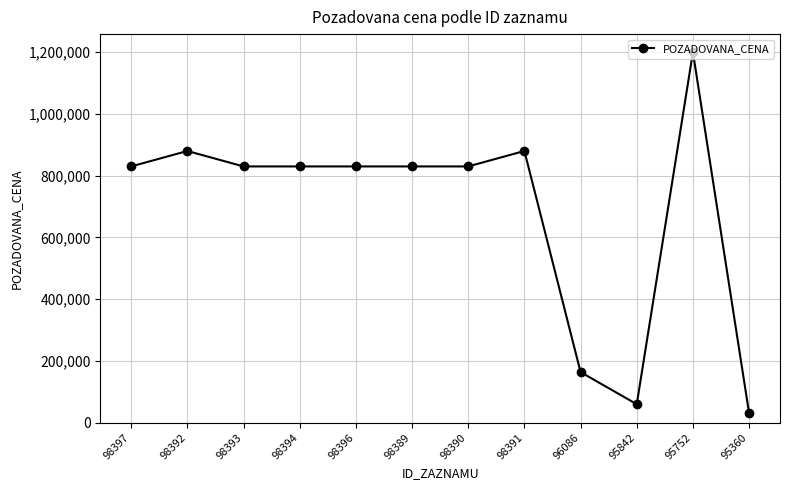

What value does the data have at 98397, to the nearest 50?

830000